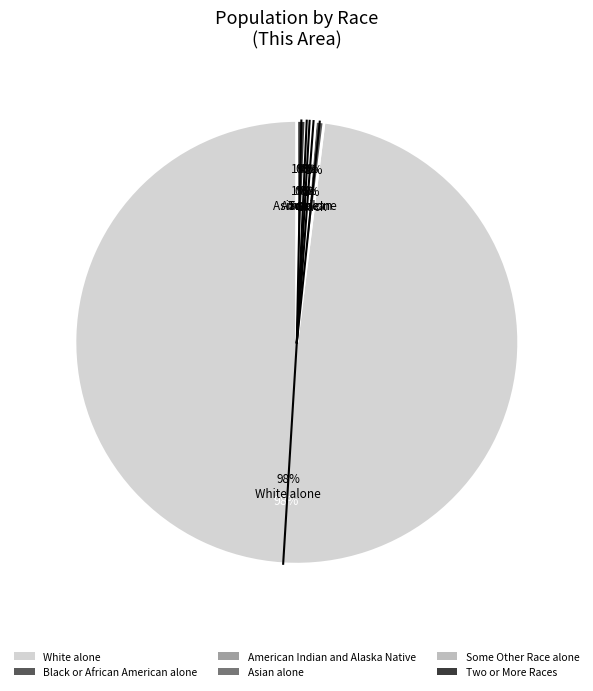

The White alone slice represents 98% of the pie. True or false?

True